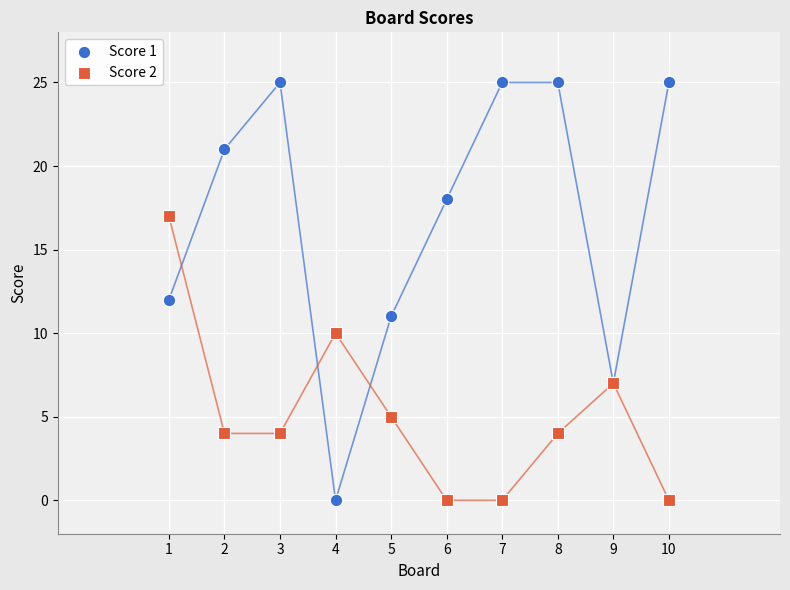

What are all the series names shown in the legend?

Score 1, Score 2